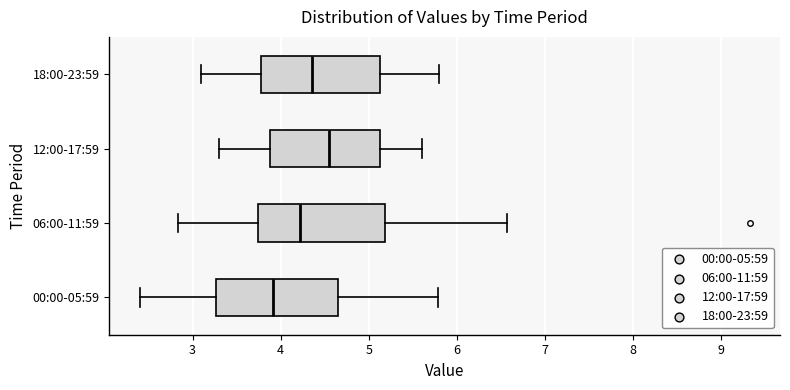

Where is the left edge of the box for 18:00-23:59 on the x-axis? The values are not printed on the chart, so give them approximately, as read against the axis.

3.8